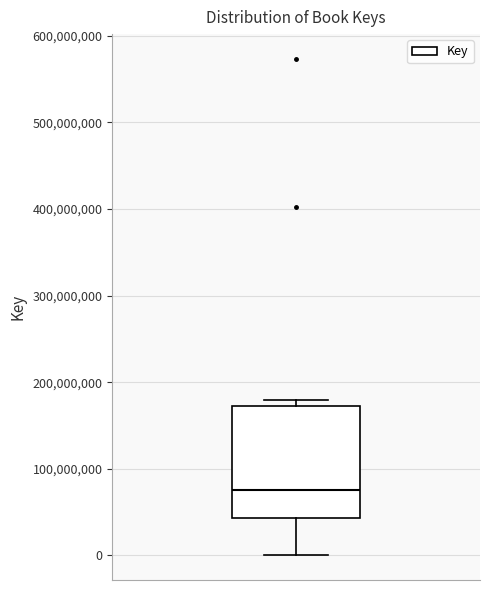

Read this box plot against the y-axis: the position of the median line, the range covered by the box, and the ends of both whiskers. The values are not printed on the chart, so give them approximately, as read against the axis.

median 80000000, box 40000000 to 170000000, whiskers 0 to 180000000